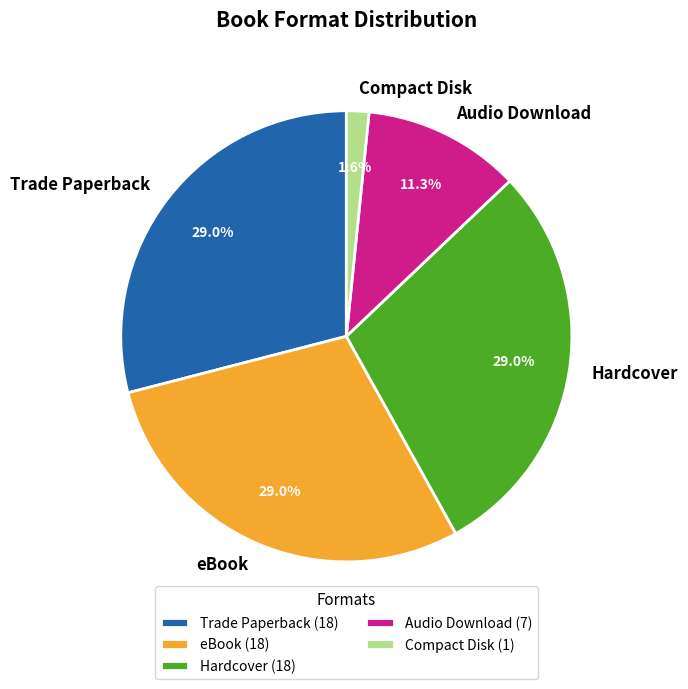

What percentage do Hardcover and eBook together represent?

58.1%